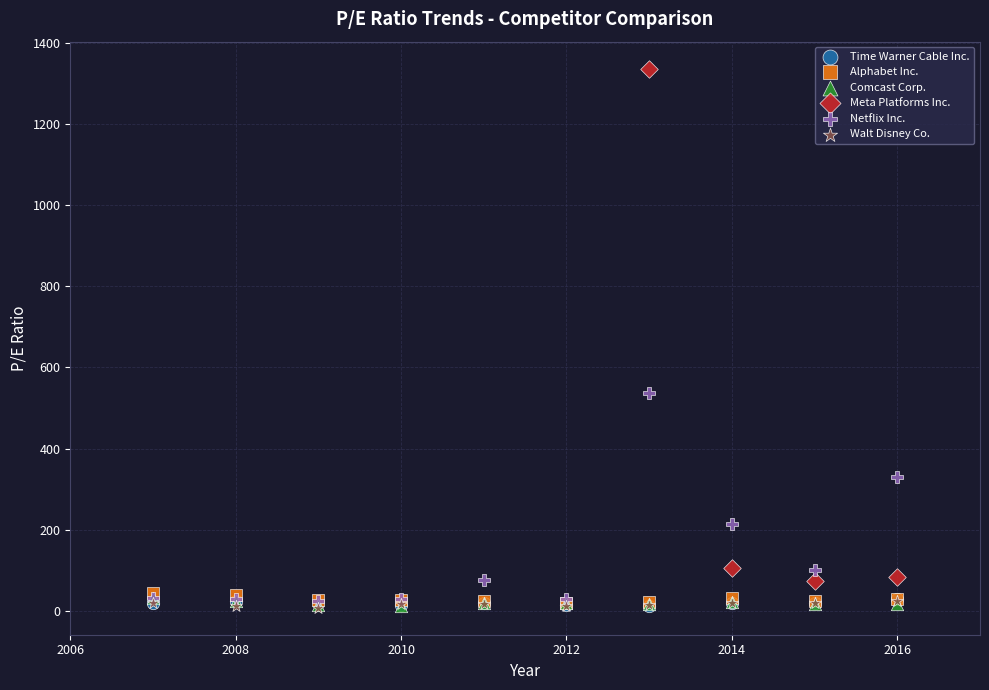

Which series has the widest spread of Y values?

Meta Platforms Inc.